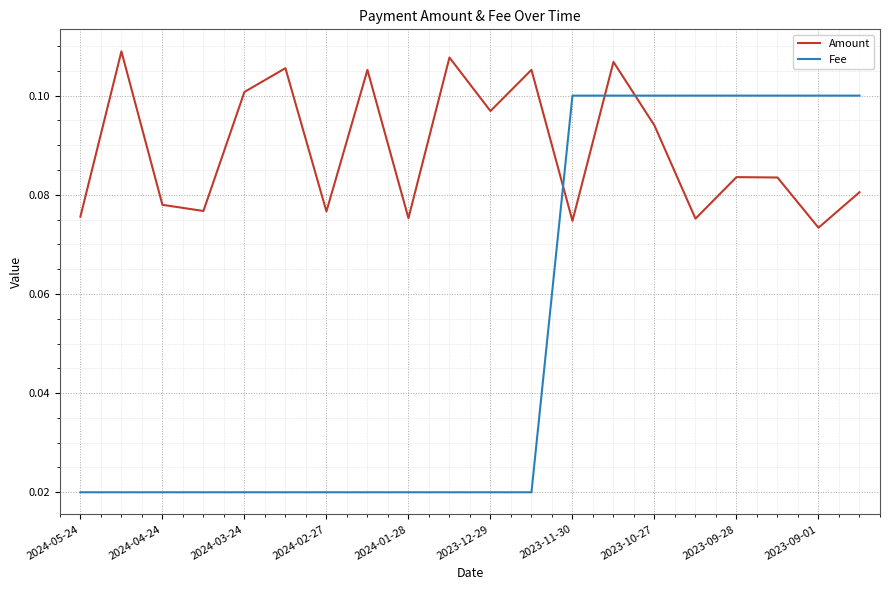

Which series has the widest spread of values?

Fee